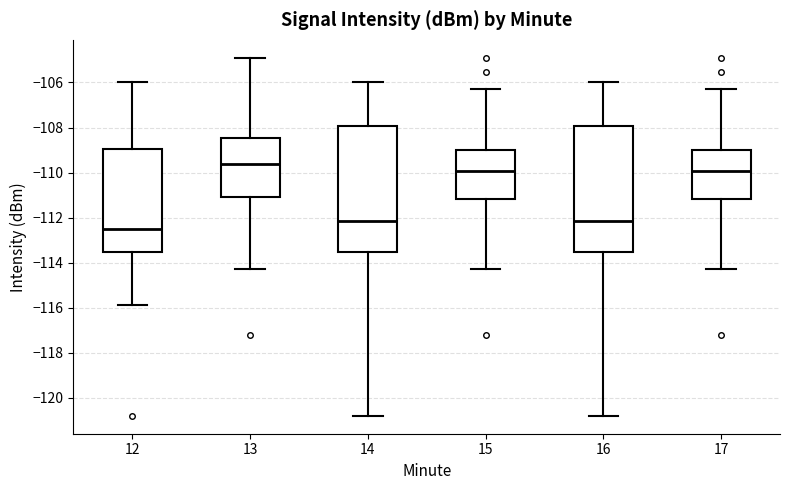

Reading left to right, read every box against the y-axis: the position of its median line, the range the box covers, and the ends of its whiskers. The values are not printed on the chart, so give them approximately, as read against the axis.

12: median -112.6, box -113.6 to -109.0, whiskers -115.8 to -106.0
13: median -109.6, box -111.0 to -108.4, whiskers -114.2 to -105.0
14: median -112.2, box -113.6 to -108.0, whiskers -120.8 to -106.0
15: median -110.0, box -111.2 to -109.0, whiskers -114.2 to -106.2
16: median -112.2, box -113.6 to -108.0, whiskers -120.8 to -106.0
17: median -110.0, box -111.2 to -109.0, whiskers -114.2 to -106.2